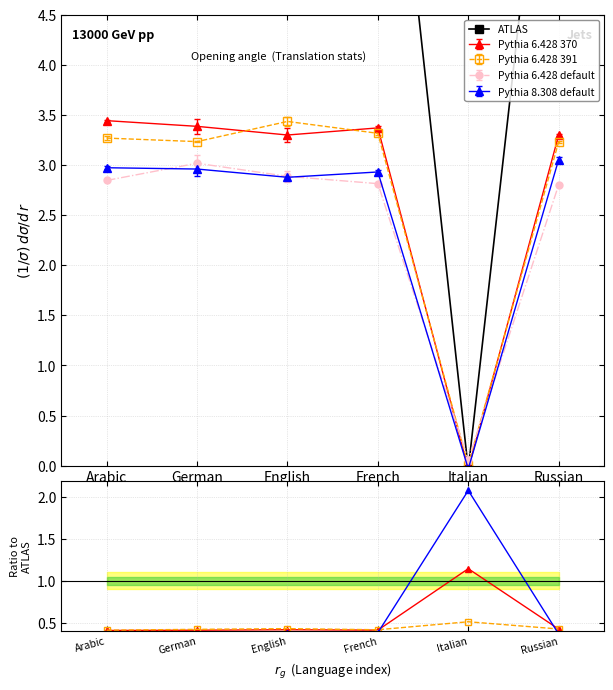

Is this an area chart (filled region under the line)?

No